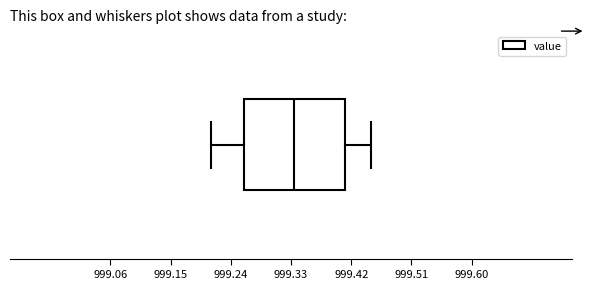

Where is the right edge of the box on the x-axis? The values are not printed on the chart, so give them approximately, as read against the axis.

999.41